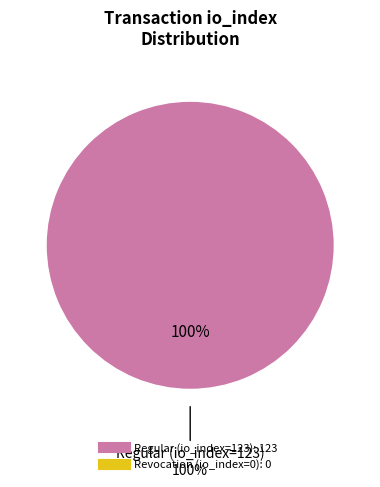

Does any single category account for the majority?

Yes